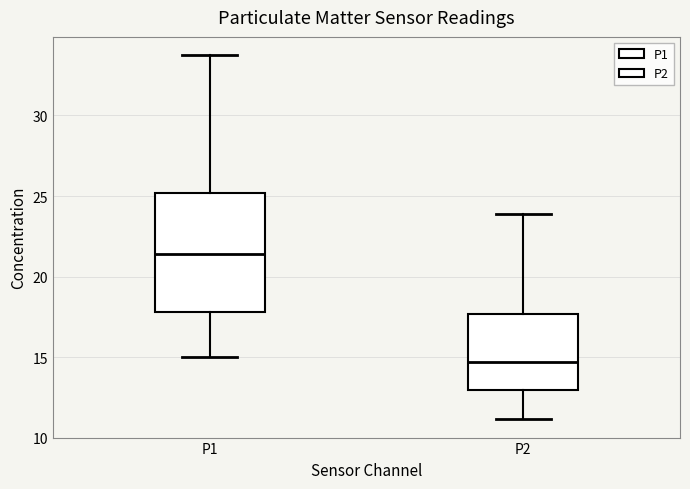

Which box is the tallest, from its lower edge to its upper edge?

P1